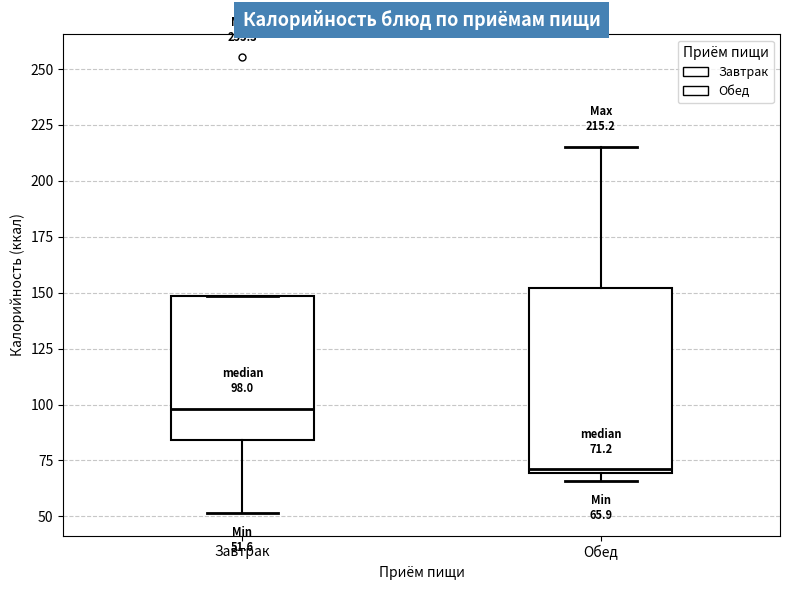

Which box has the highest median line?

Завтрак